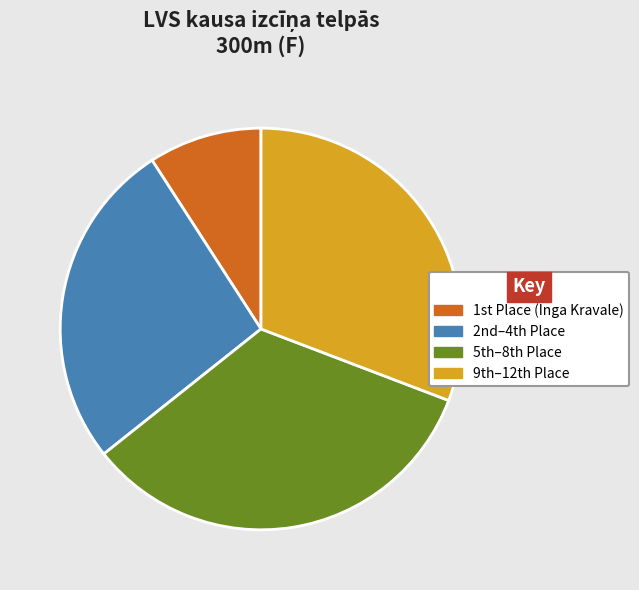

What is the smallest slice in the pie chart?

1st Place (Inga Kravale)